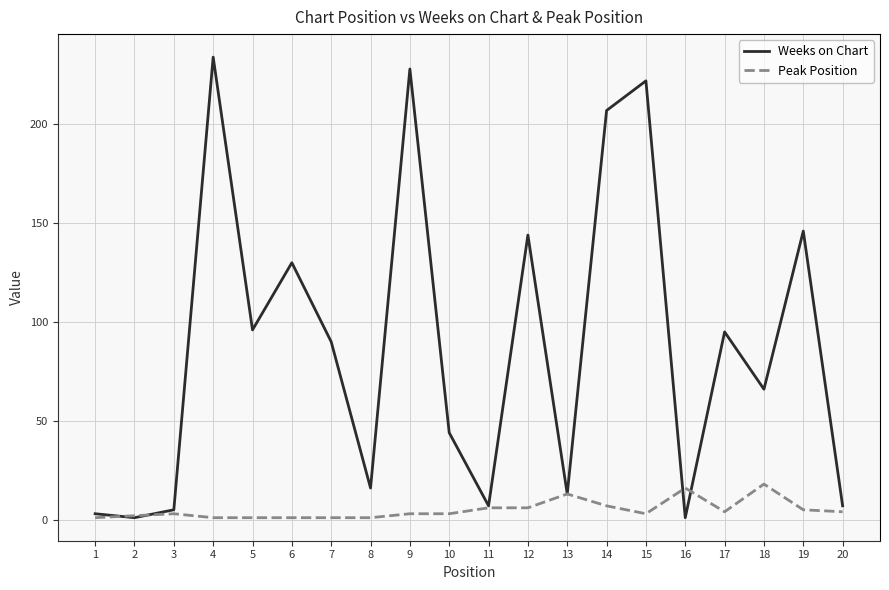

True or false: Peak Position has a value of 3 at 15.

True